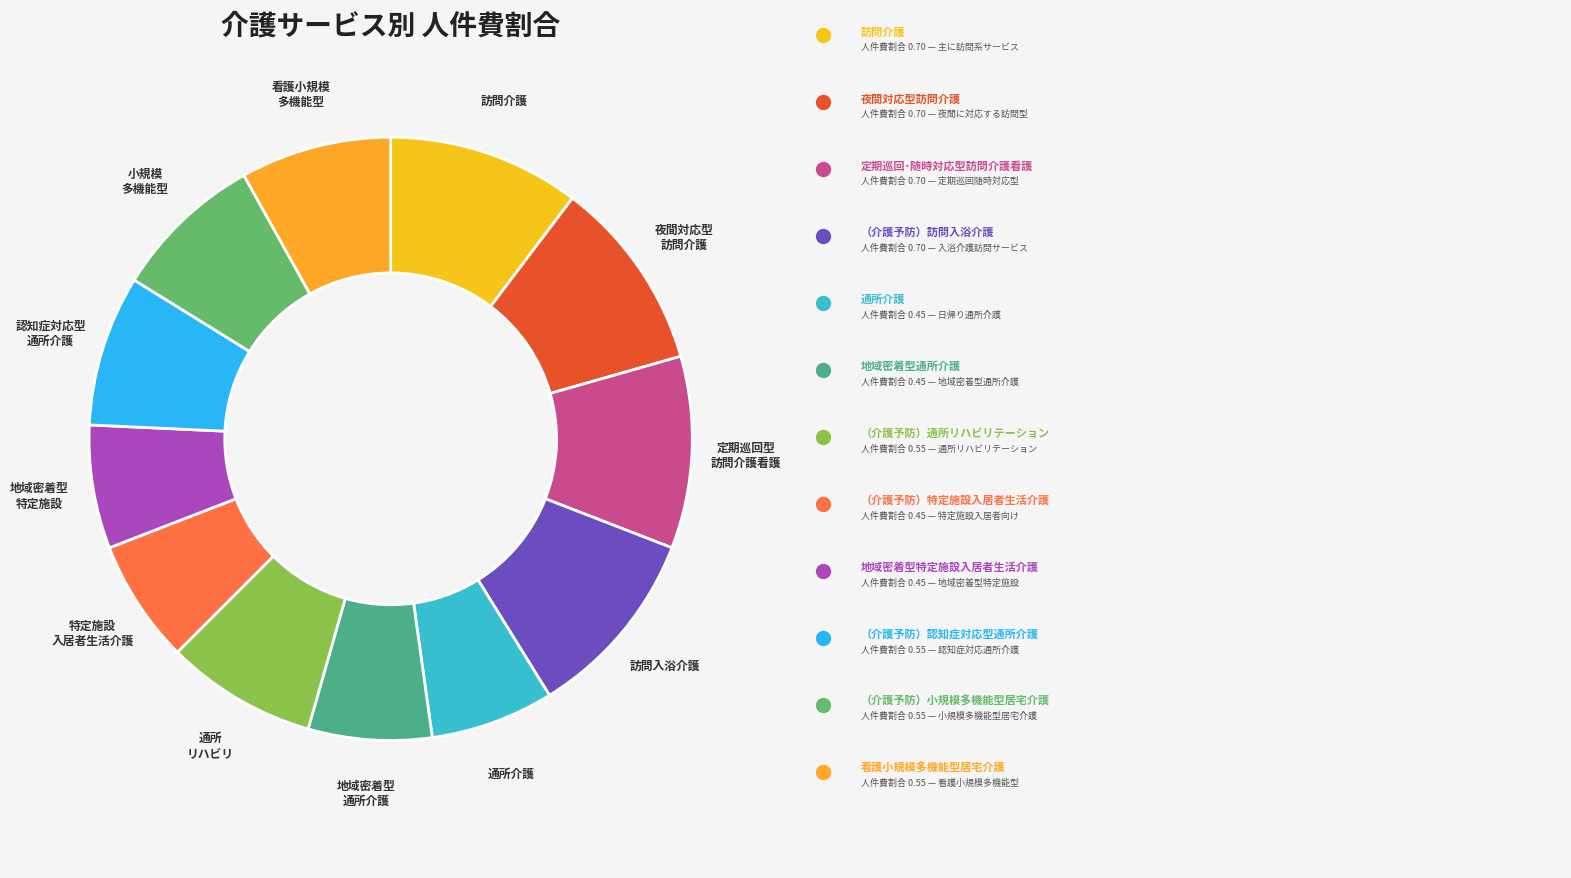

True or false: 地域密着型 特定施設 accounts for 16% of the total.

False